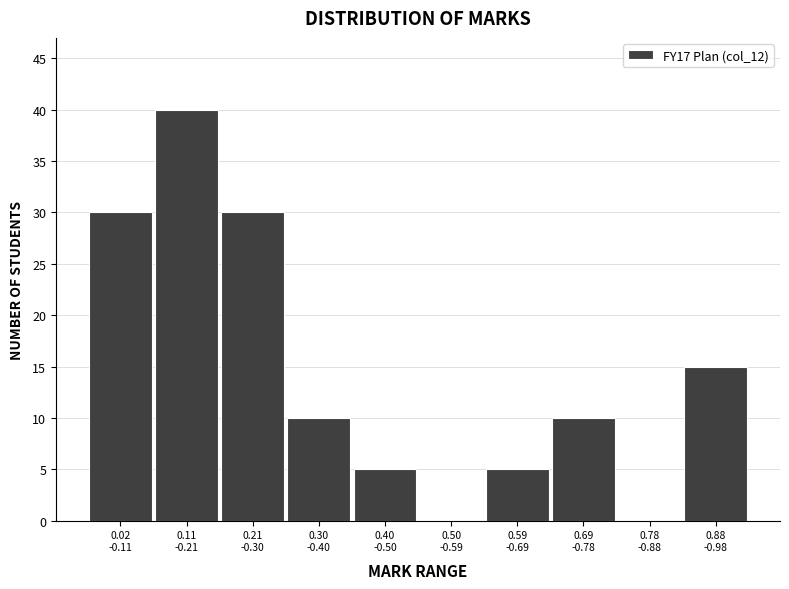

What is the sum of all values?

145